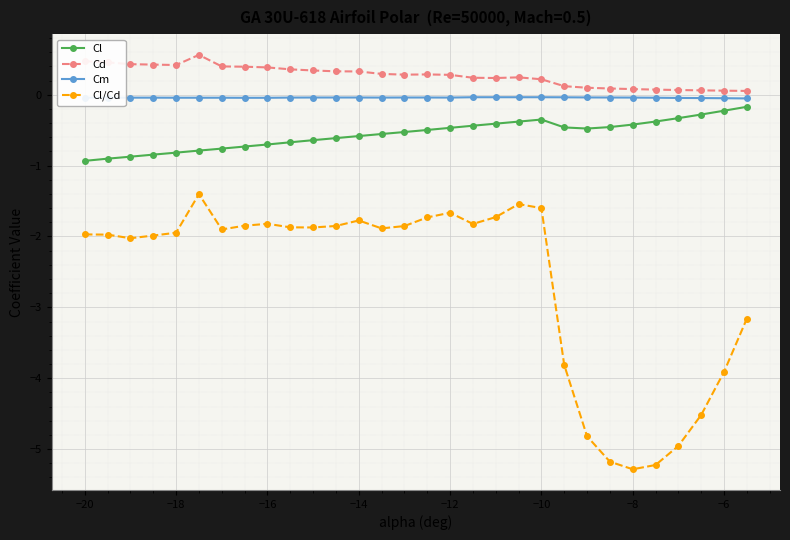

What is the sum of all Cl values?

-16.7